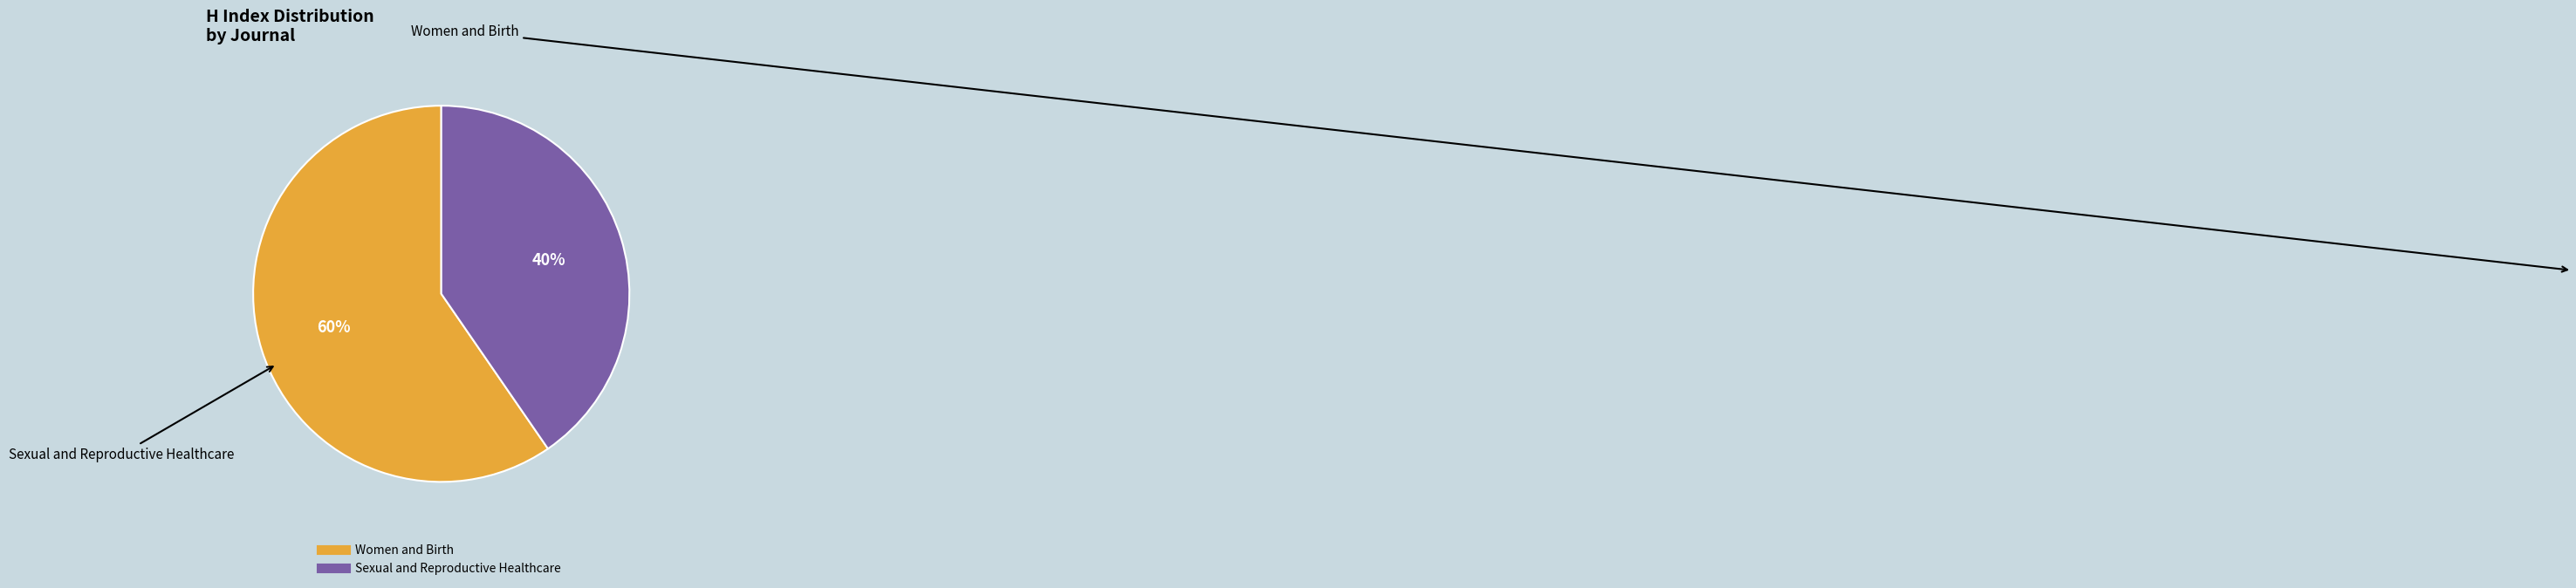

Rank the categories by value from highest to lowest.

Women and Birth, Sexual and Reproductive Healthcare